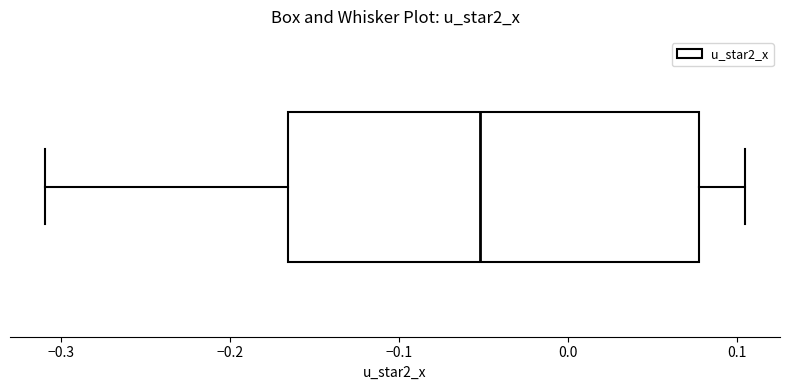

Where does the left whisker of the box end on the x-axis? The values are not printed on the chart, so give them approximately, as read against the axis.

-0.31